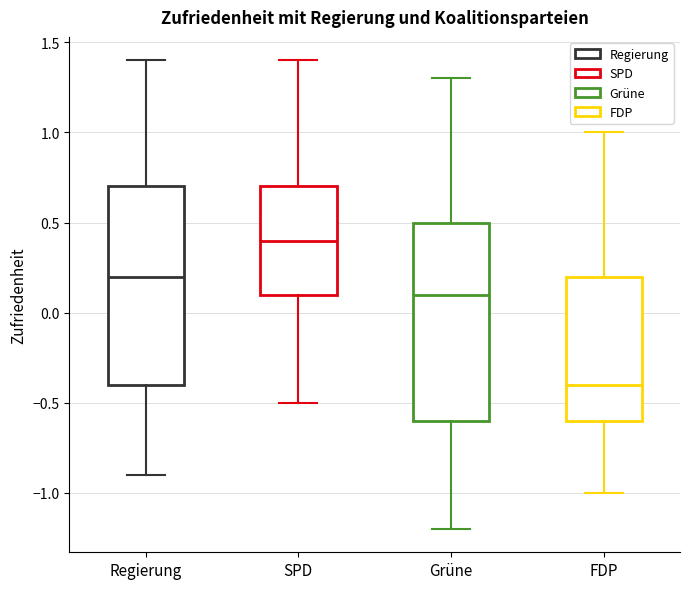

Which box's median line is the lowest?

FDP